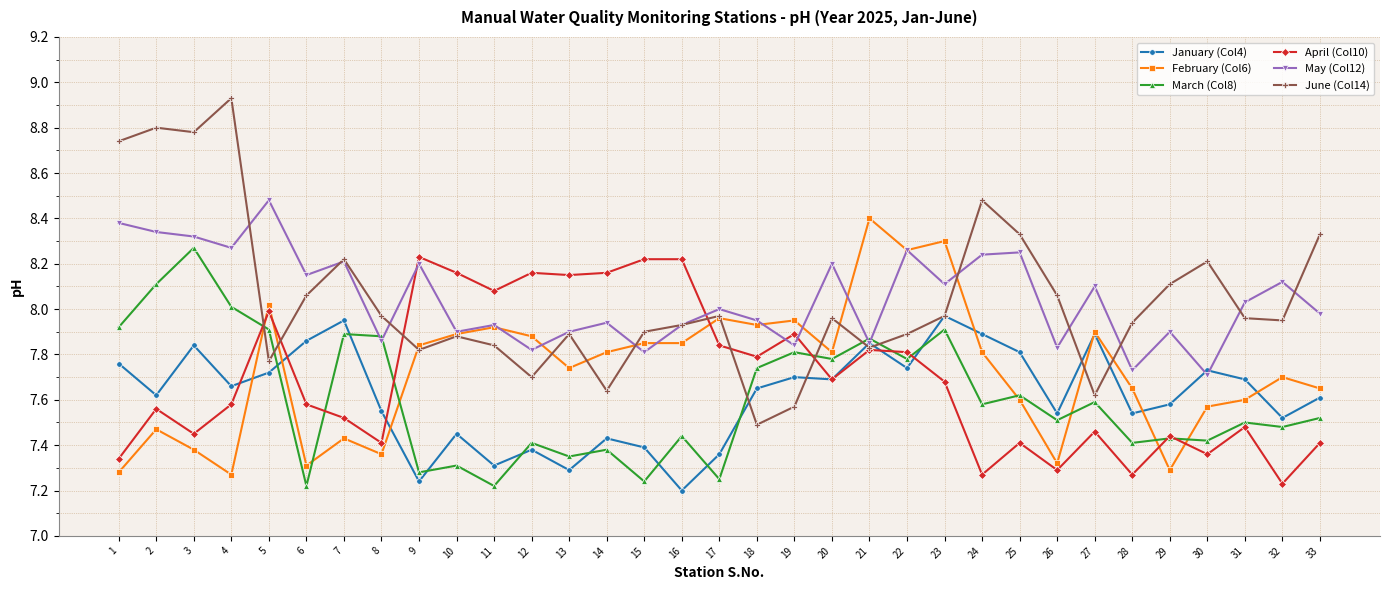

Does the chart have visible grid lines?

Yes